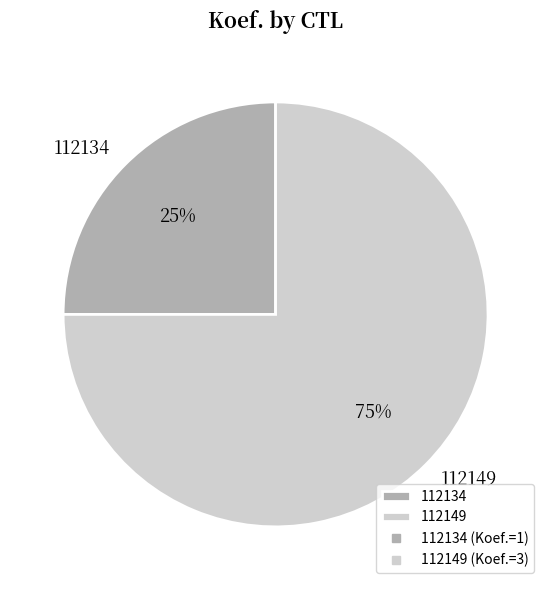

Is the sum of 112134 and 112149 greater than half?

Yes